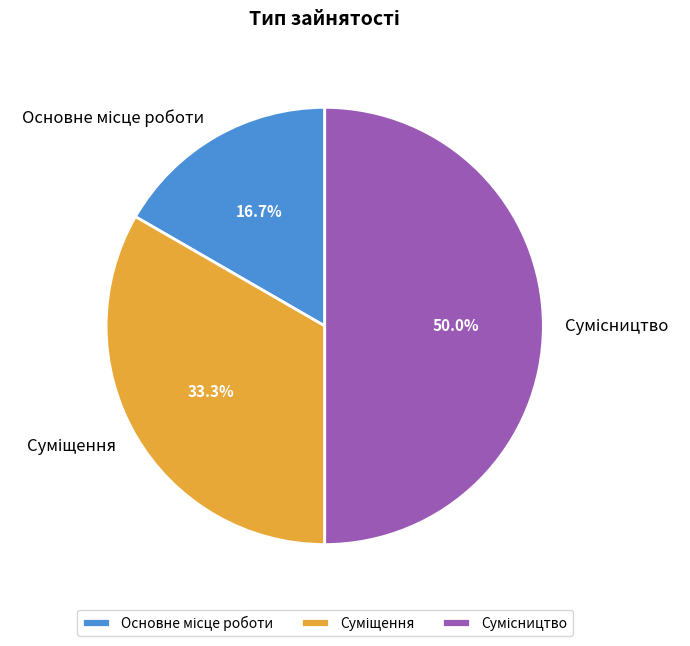

Count the number of slices in the pie.

3